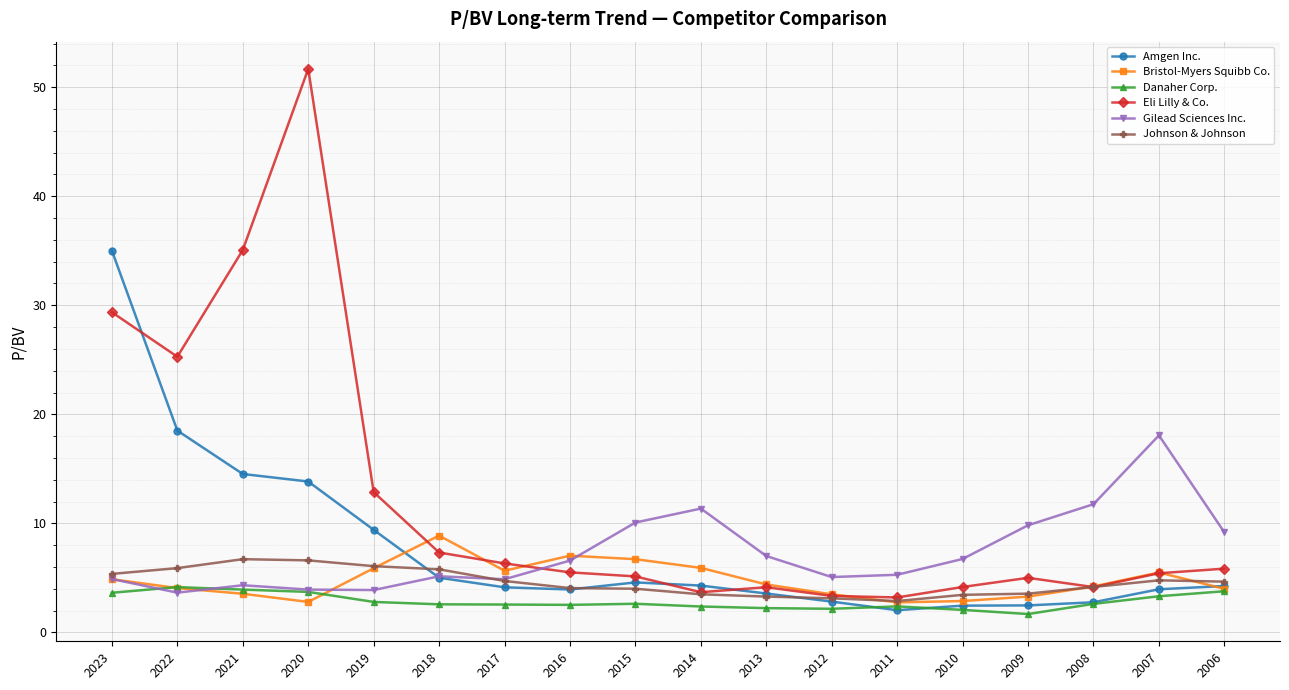

How many series are shown in this chart?

6